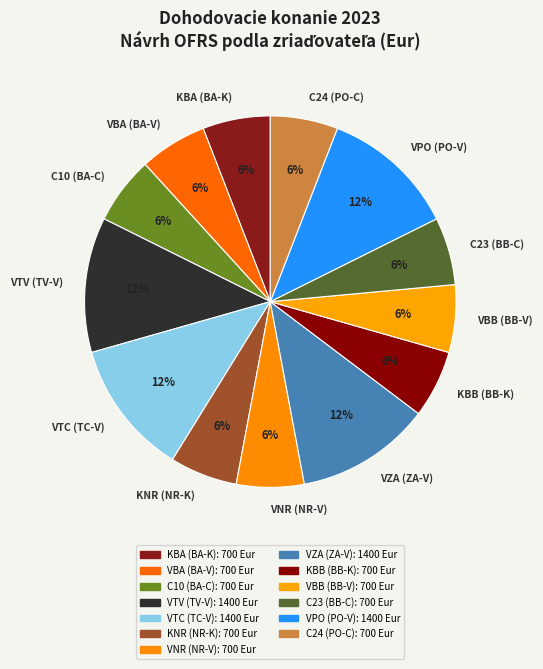

Is it true that VNR (NR-V) is 6% of the pie?

True